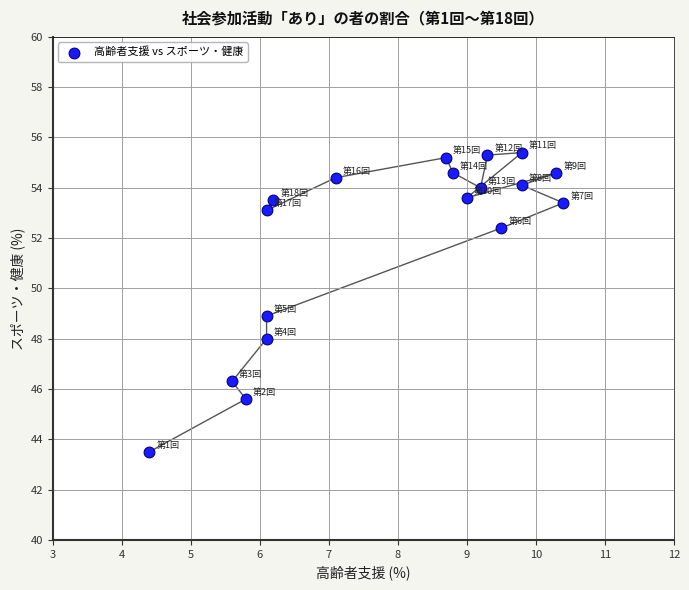

What is the range of X values (max minus min)?

6.0